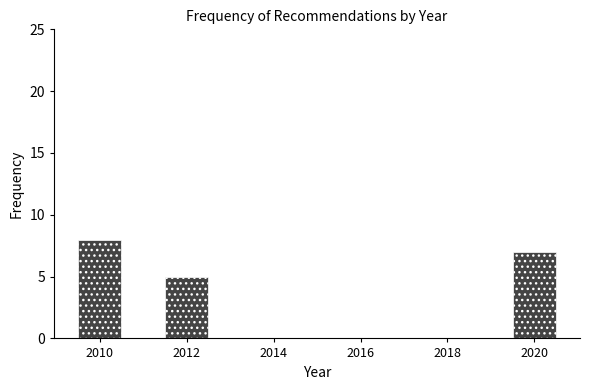

What is the height of the bar covering 2019.5 to 2020.5 on the x-axis? Neither the bar edges nor the heights are printed on the chart, so give them approximately, as read against the axes.

7